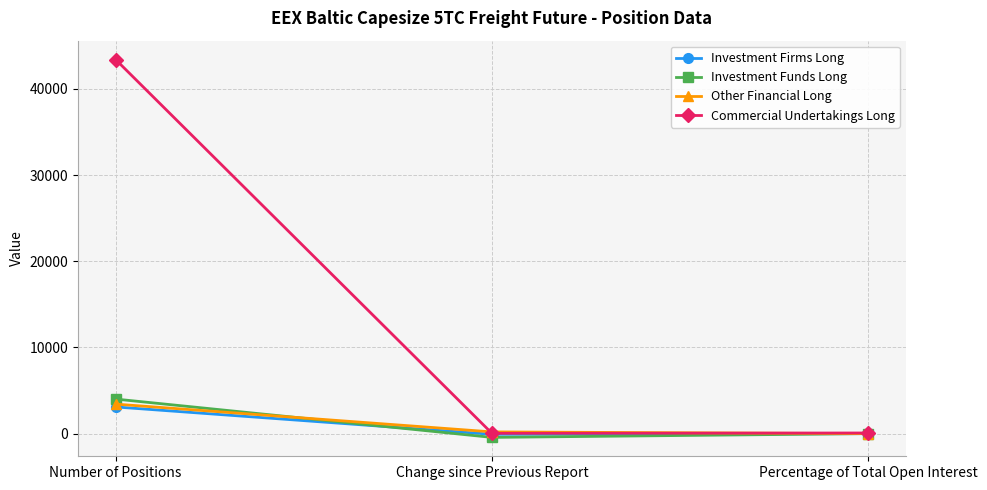

Where does the Commercial Undertakings Long series first go above 80?

Number of Positions